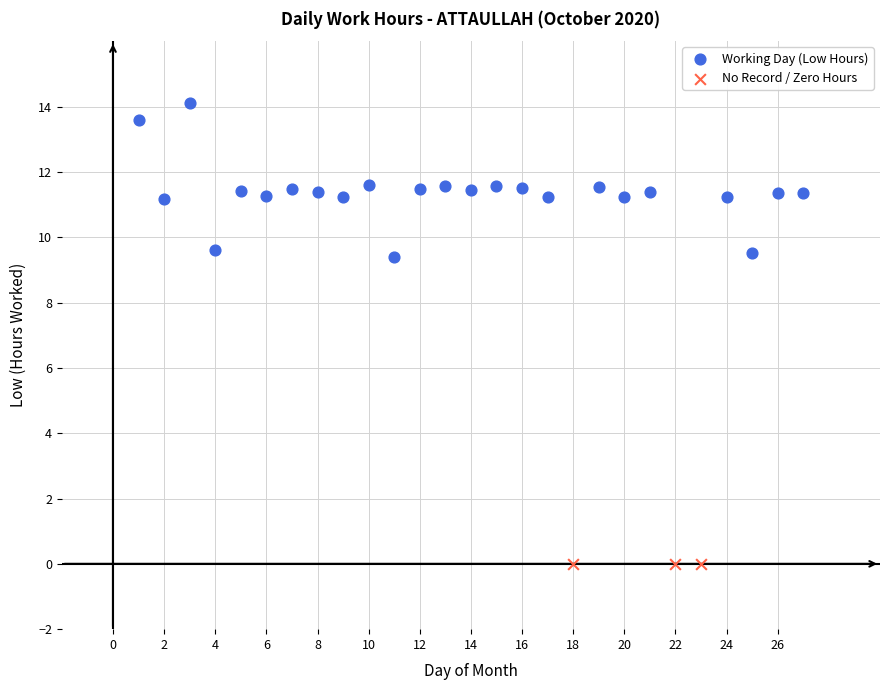

Which series contains the highest Y value?

Working Day (Low Hours)